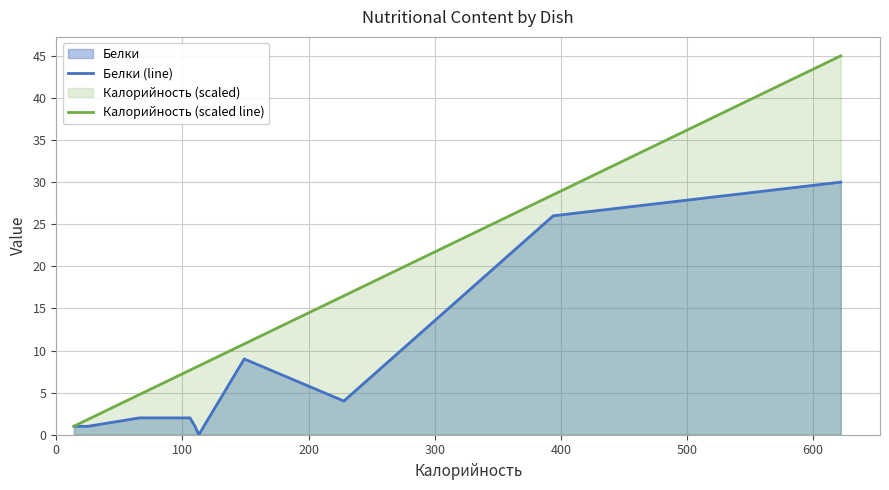

Which series has the widest spread of values?

Калорийность (scaled line)